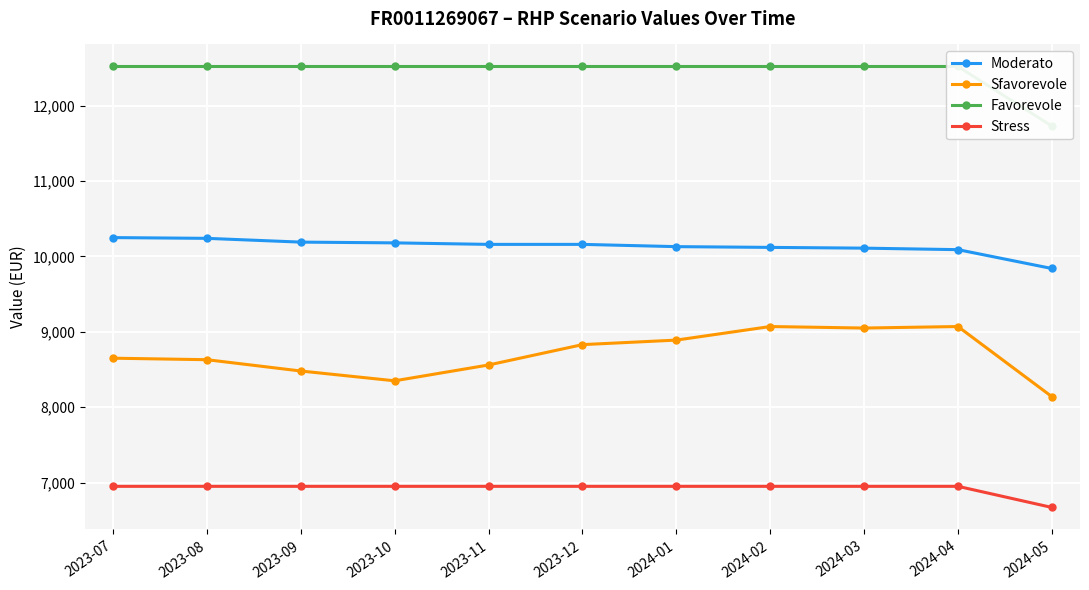

List the labels in order of Sfavorevole value, smallest first.

2024-05, 2023-10, 2023-09, 2023-11, 2023-08, 2023-07, 2023-12, 2024-01, 2024-03, 2024-02, 2024-04